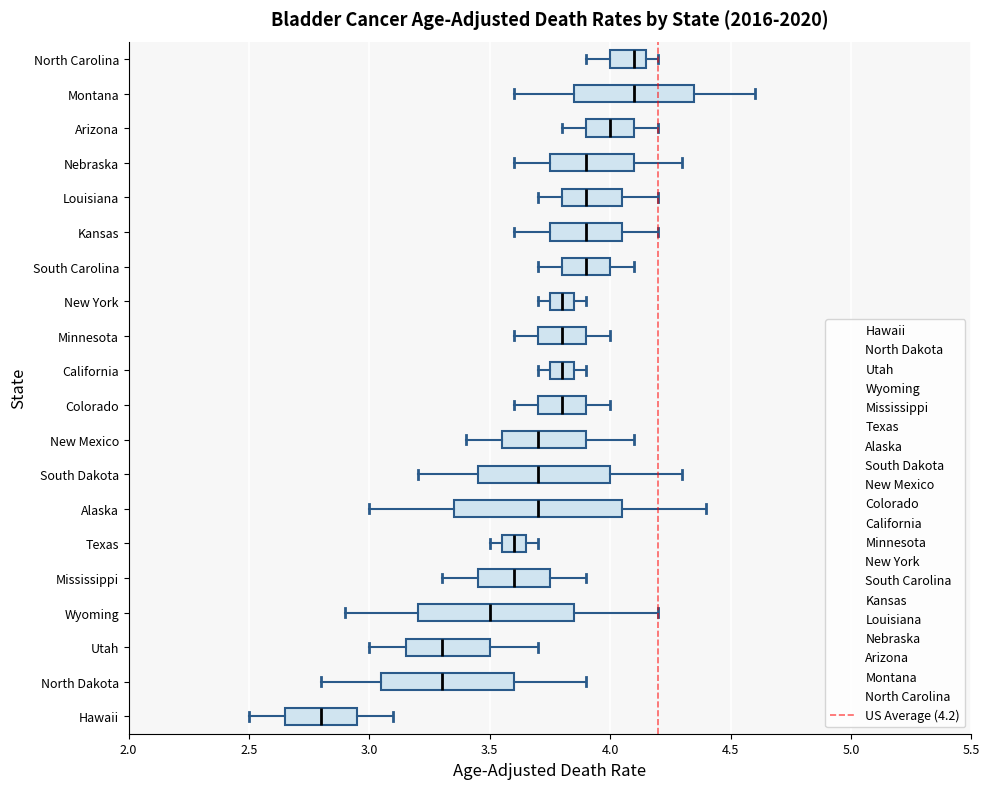

Reading bottom to top, transcribe this box plot: for each box, give where its median line is, the range the box spans, and where its two whiskers end, as read against the x-axis. The values are not printed on the chart, so give them approximately, as read against the axis.

Hawaii: median 2.80, box 2.65 to 2.95, whiskers 2.50 to 3.10
North Dakota: median 3.30, box 3.05 to 3.60, whiskers 2.80 to 3.90
Utah: median 3.30, box 3.15 to 3.50, whiskers 3.00 to 3.70
Wyoming: median 3.50, box 3.20 to 3.85, whiskers 2.90 to 4.20
Mississippi: median 3.60, box 3.45 to 3.75, whiskers 3.30 to 3.90
Texas: median 3.60, box 3.55 to 3.65, whiskers 3.50 to 3.70
Alaska: median 3.70, box 3.35 to 4.05, whiskers 3.00 to 4.40
South Dakota: median 3.70, box 3.45 to 4.00, whiskers 3.20 to 4.30
New Mexico: median 3.70, box 3.55 to 3.90, whiskers 3.40 to 4.10
Colorado: median 3.80, box 3.70 to 3.90, whiskers 3.60 to 4.00
California: median 3.80, box 3.75 to 3.85, whiskers 3.70 to 3.90
Minnesota: median 3.80, box 3.70 to 3.90, whiskers 3.60 to 4.00
New York: median 3.80, box 3.75 to 3.85, whiskers 3.70 to 3.90
South Carolina: median 3.90, box 3.80 to 4.00, whiskers 3.70 to 4.10
Kansas: median 3.90, box 3.75 to 4.05, whiskers 3.60 to 4.20
Louisiana: median 3.90, box 3.80 to 4.05, whiskers 3.70 to 4.20
Nebraska: median 3.90, box 3.75 to 4.10, whiskers 3.60 to 4.30
Arizona: median 4.00, box 3.90 to 4.10, whiskers 3.80 to 4.20
Montana: median 4.10, box 3.85 to 4.35, whiskers 3.60 to 4.60
North Carolina: median 4.10, box 4.00 to 4.15, whiskers 3.90 to 4.20